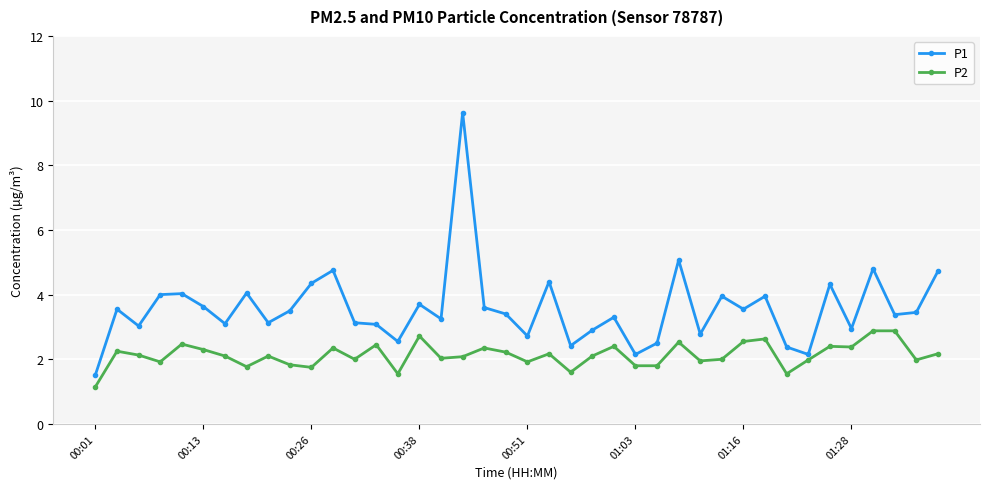

Which series has the largest total across all categories?

P1